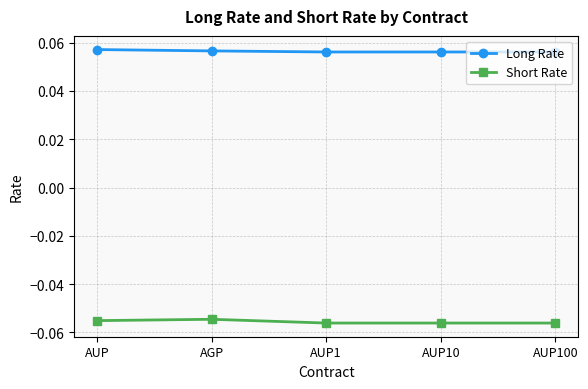

True or false: Long Rate has a value of 0.0 at AGP.

False